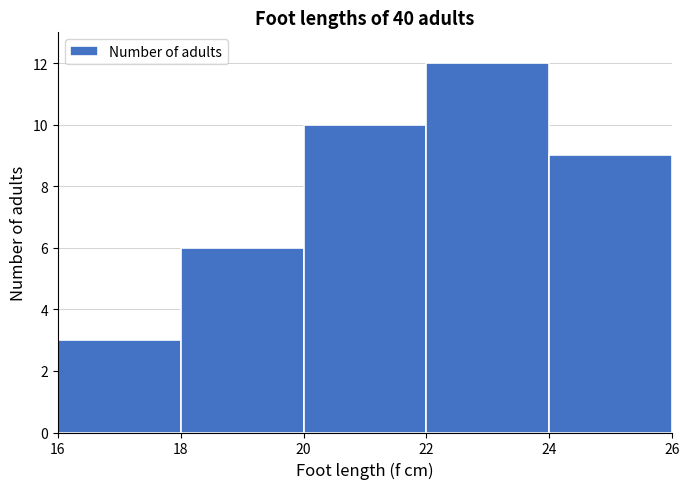

What is the height of the bar covering 24 to 26 on the x-axis? The values are not printed on the chart, so give them approximately, as read against the axis.

9